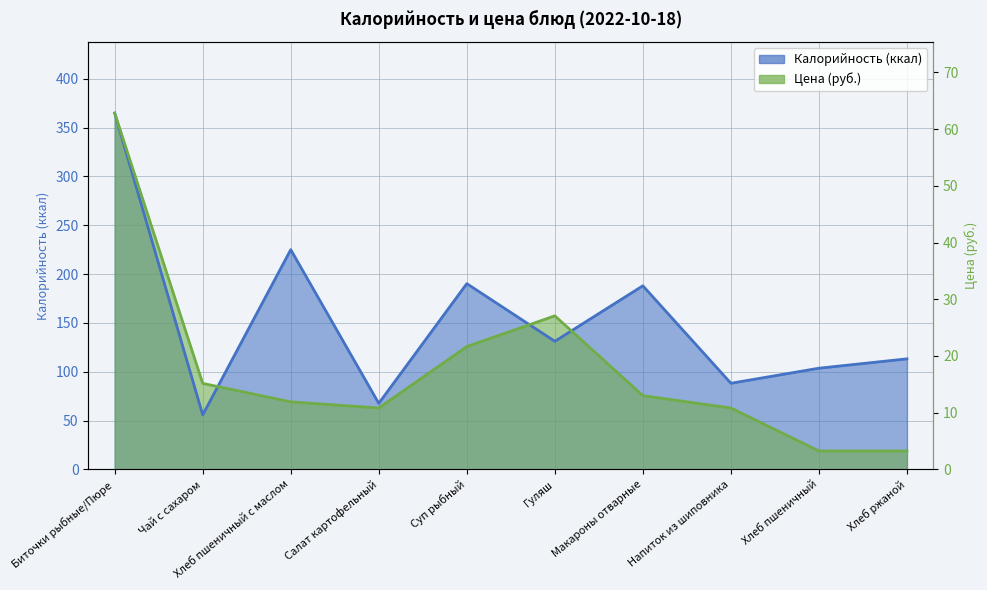

List the series in order of their overall mean, highest first.

Калорийность, Цена